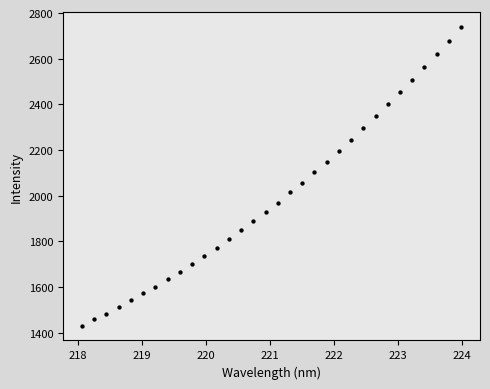

What is the range of Y values (max minus min)?

1307.7